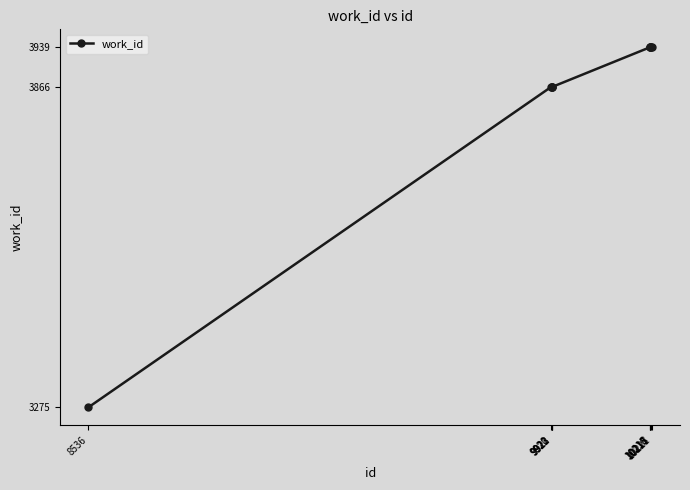

How many lines are shown in the chart?

1